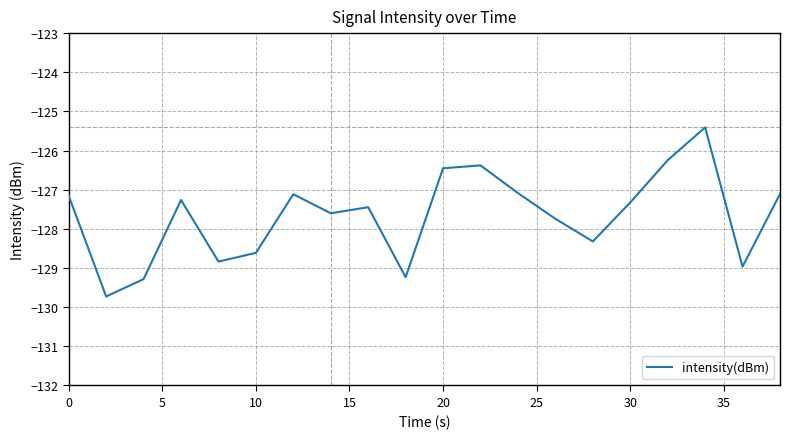

What is the maximum value shown in the chart?

-125.4